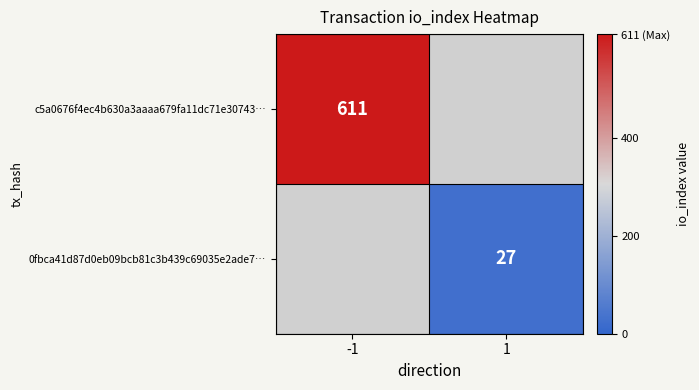

The c5a0676f4ec4b630a3aaaa679fa11dc71e30743… series shows 906 at -1. True or false?

False